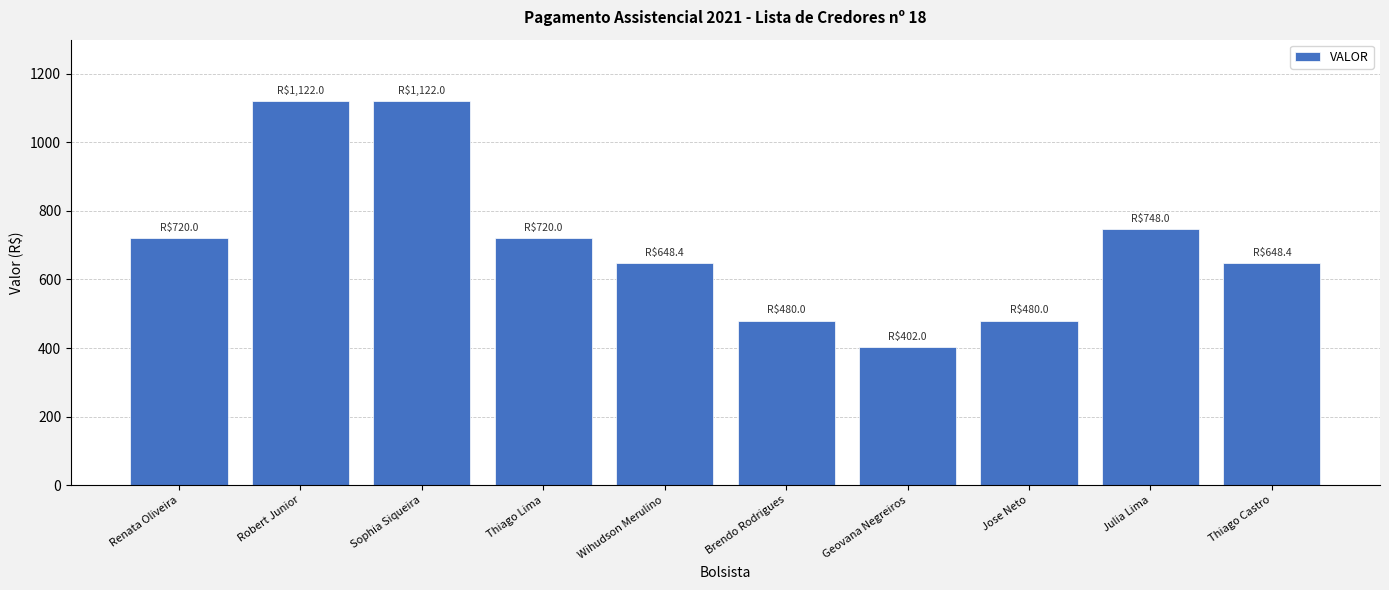

The chart shows a value of 552.6 at Robert Junior. True or false?

False